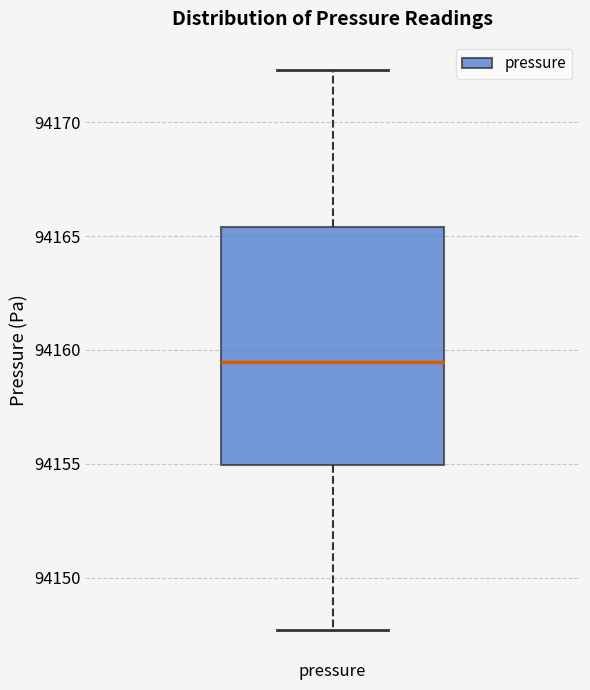

Transcribe this box plot: give where the median line is, the range the box spans, and where the two whiskers end, as read against the y-axis. The values are not printed on the chart, so give them approximately, as read against the axis.

median 94159.5, box 94155.0 to 94165.5, whiskers 94147.5 to 94172.5